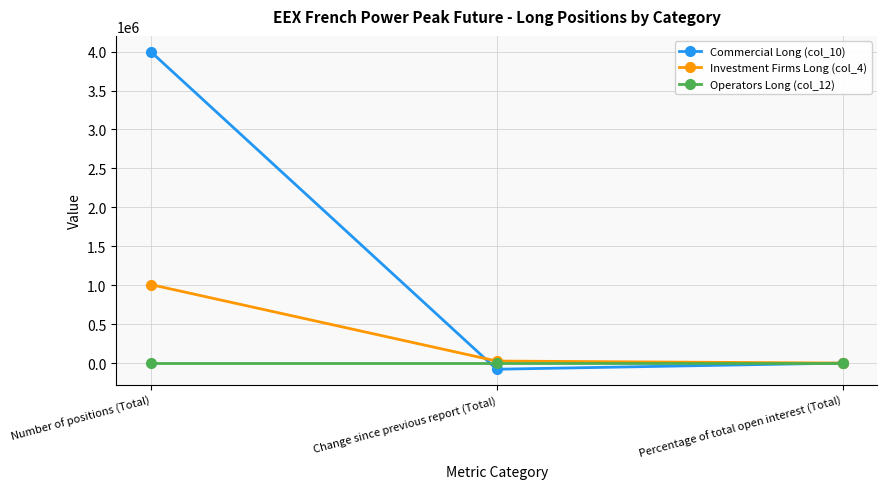

What is the average value of the Commercial Long (col_10) series?

1306210.6